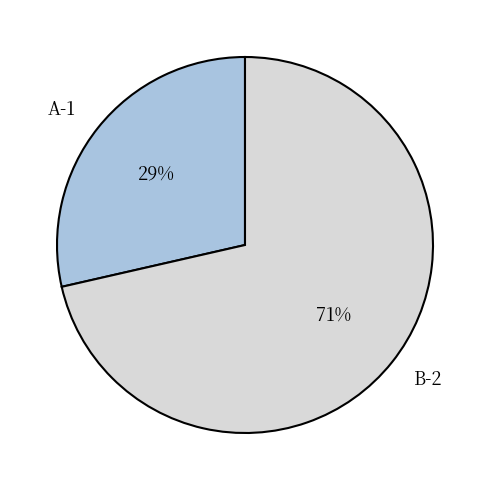

Does A-1 represent more than half of the total?

No